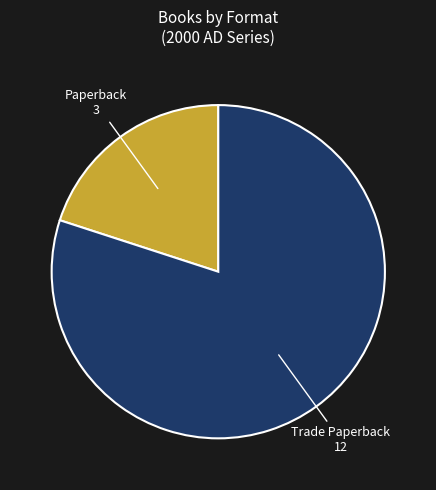

Is there a majority slice in this chart?

Yes